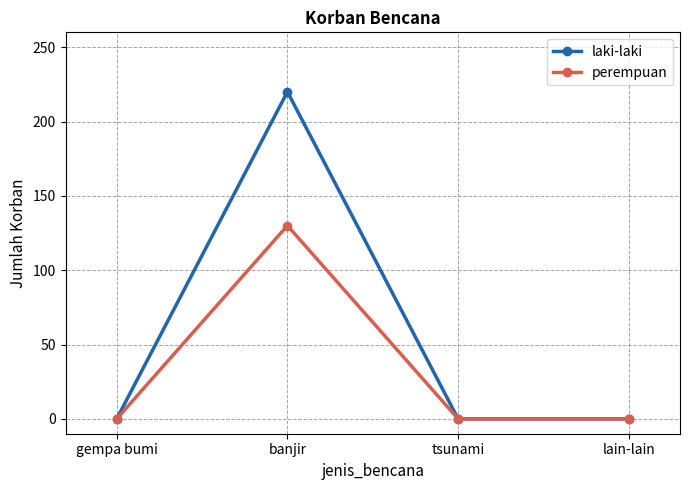

Which series has the largest total across all categories?

laki-laki